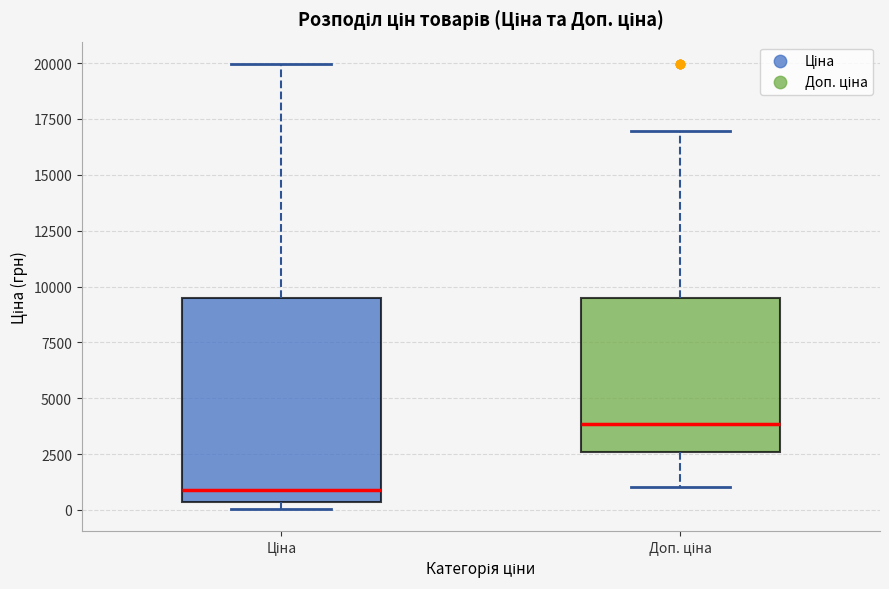

Comparing the boxes themselves (not the whiskers), which one is the tallest?

Ціна